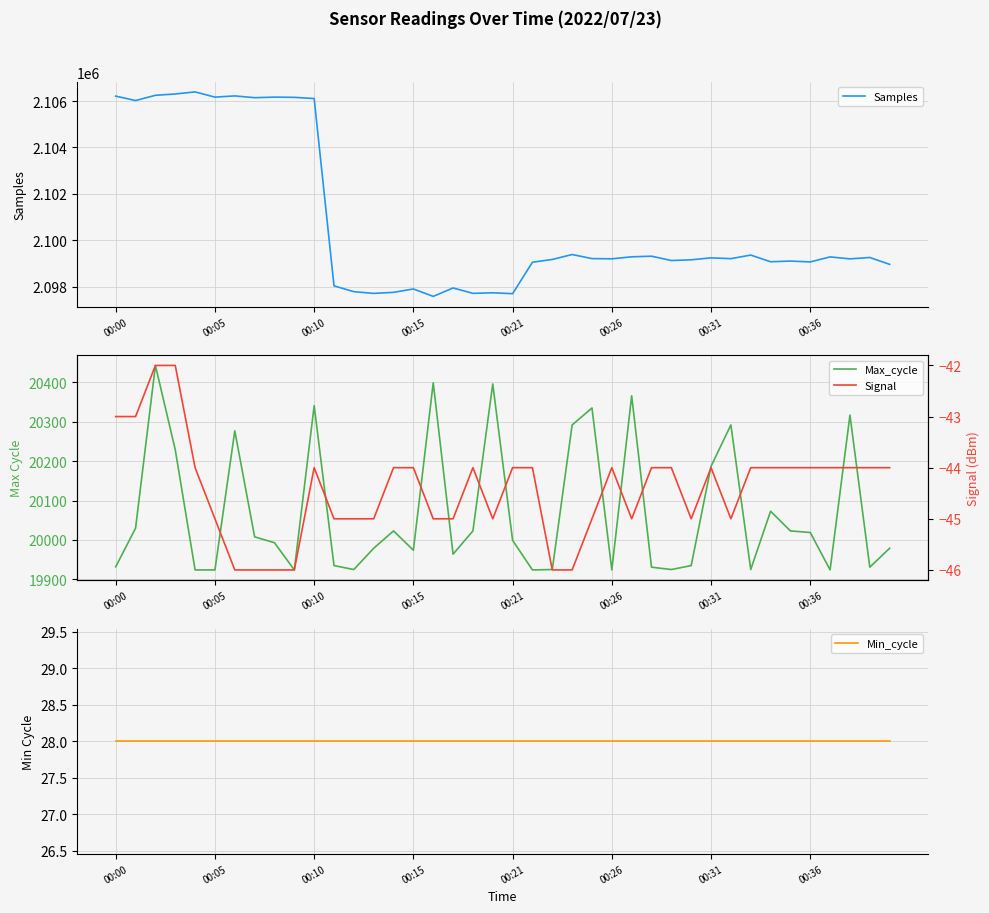

Which series has the largest total across all categories?

Samples